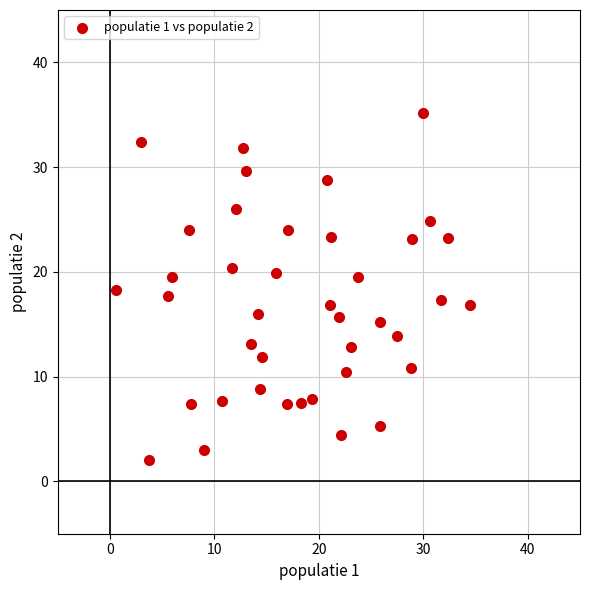

What is the range of X values (max minus min)?

33.9